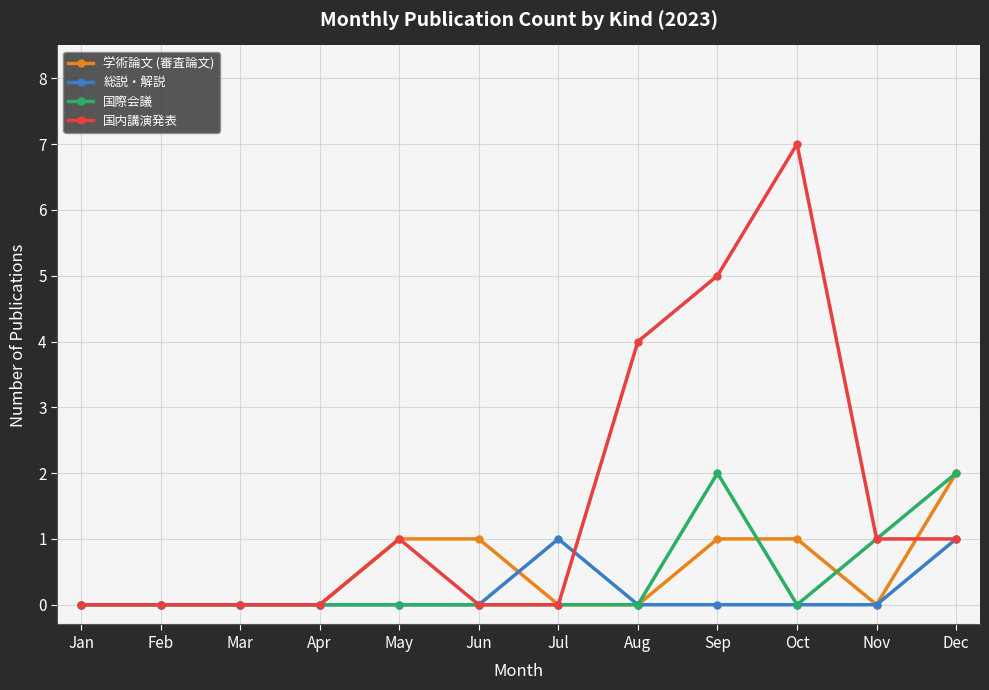

Does the chart display data point markers on the line(s)?

Yes